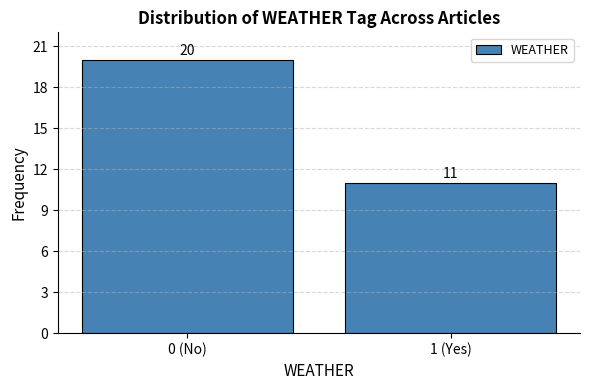

Reading left to right, transcribe all the data shown in this chart.

0 (No)=20	1 (Yes)=11